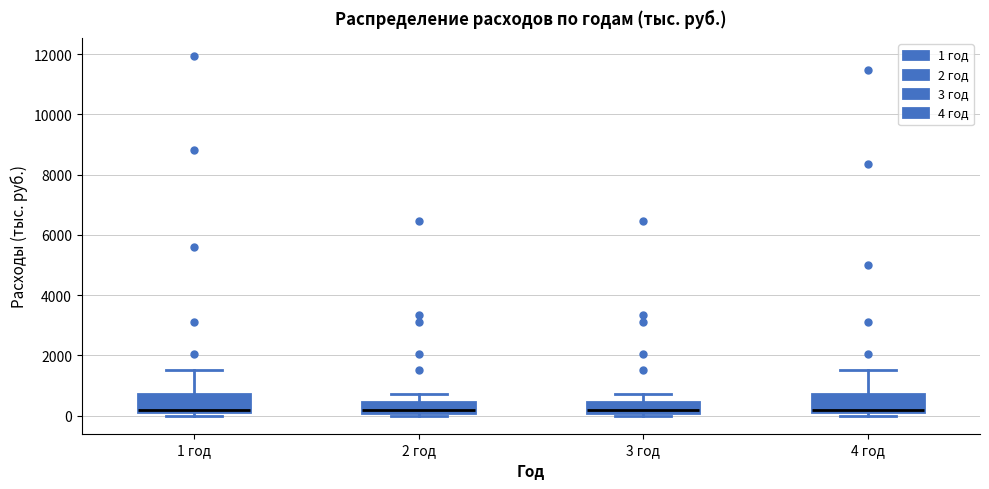

Reading left to right, transcribe this box plot: for each box, give where its median line is, the range the box spans, and where its two whiskers end, as read against the y-axis. The values are not printed on the chart, so give them approximately, as read against the axis.

1 год: median 200, box 200 to 800, whiskers 0 to 1600
2 год: median 200 (just above the box's lower edge), box 200 to 400, whiskers 0 to 800
3 год: median 200 (just above the box's lower edge), box 200 to 400, whiskers 0 to 800
4 год: median 200, box 200 to 800, whiskers 0 to 1600